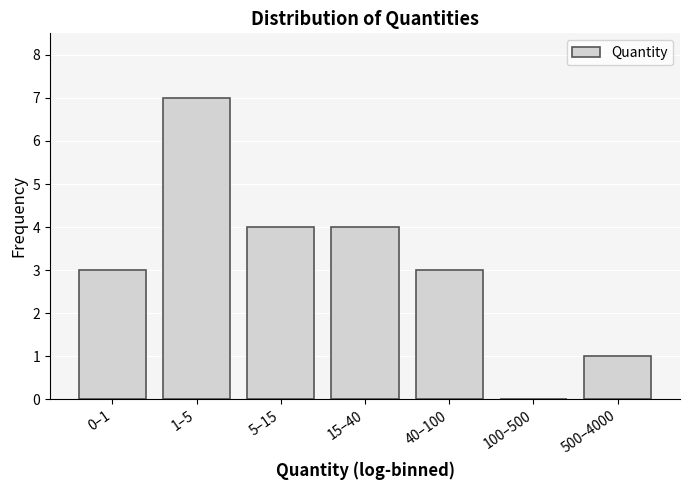

Reading left to right, transcribe all the data shown in this chart.

0–1=3	1–5=7	5–15=4	15–40=4	40–100=3	100–500=0	500–4000=1